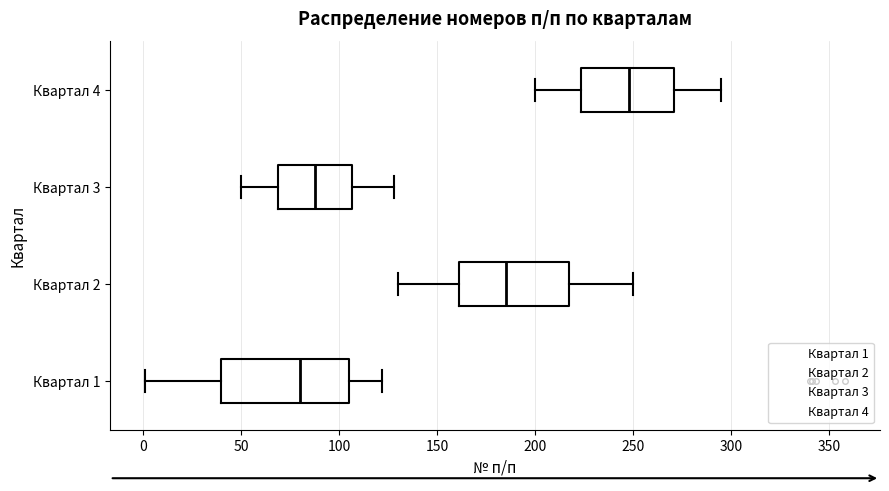

Reading bottom to top, transcribe this box plot: for each box, give where its median line is, the range the box spans, and where its two whiskers end, as read against the x-axis. The values are not printed on the chart, so give them approximately, as read against the axis.

Квартал 1: median 80, box 40 to 105, whiskers 0 to 120
Квартал 2: median 185, box 160 to 220, whiskers 130 to 250
Квартал 3: median 90, box 70 to 105, whiskers 50 to 130
Квартал 4: median 250, box 225 to 270, whiskers 200 to 295